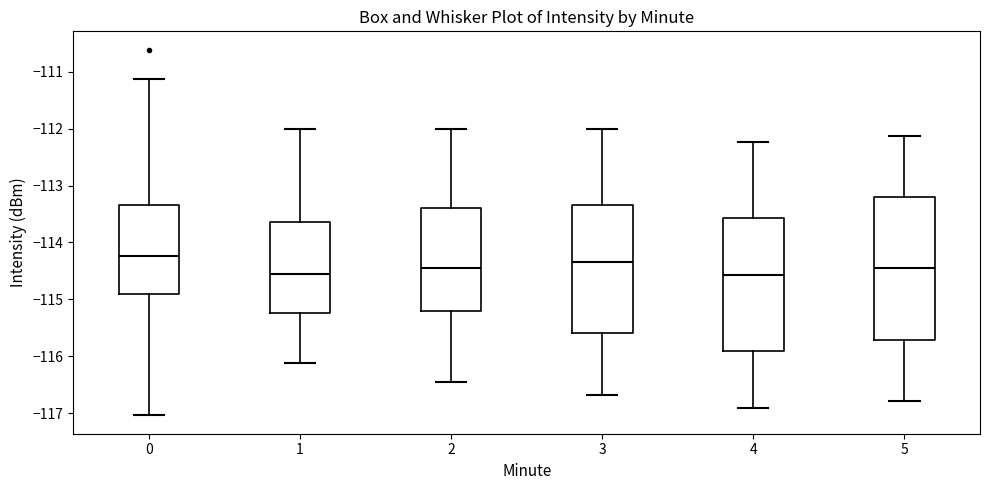

Which box is the tallest, from its lower edge to its upper edge?

5